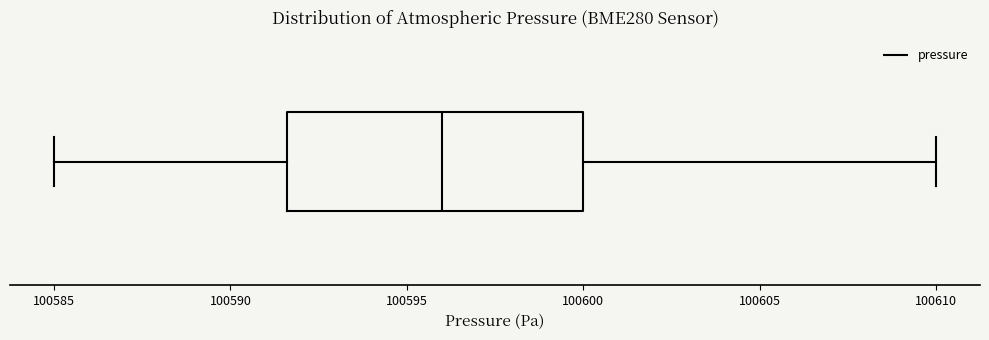

Where does the left whisker of the box end on the x-axis? The values are not printed on the chart, so give them approximately, as read against the axis.

100585.0